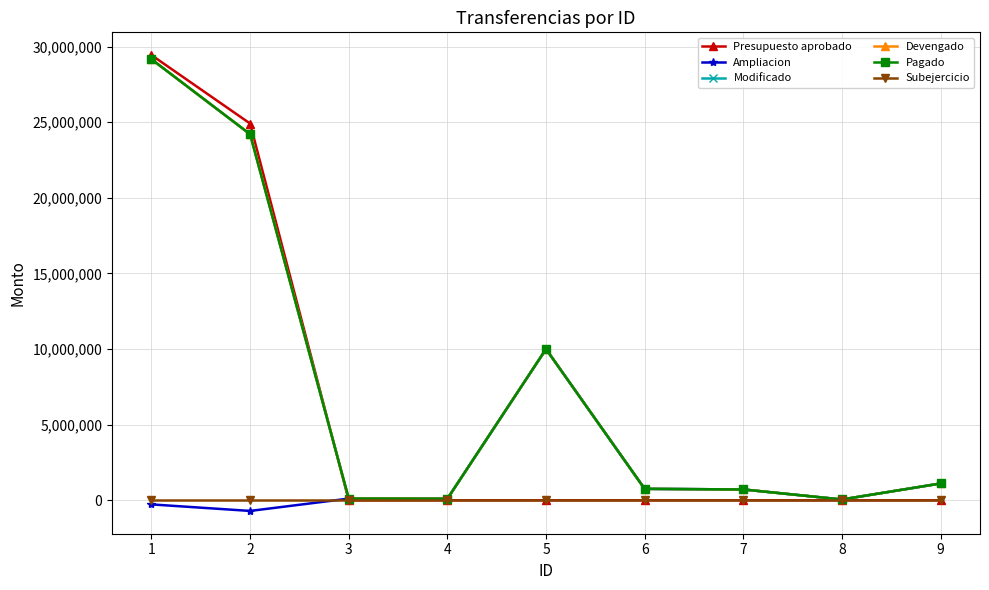

Which has a higher value, 4 or 7?

4